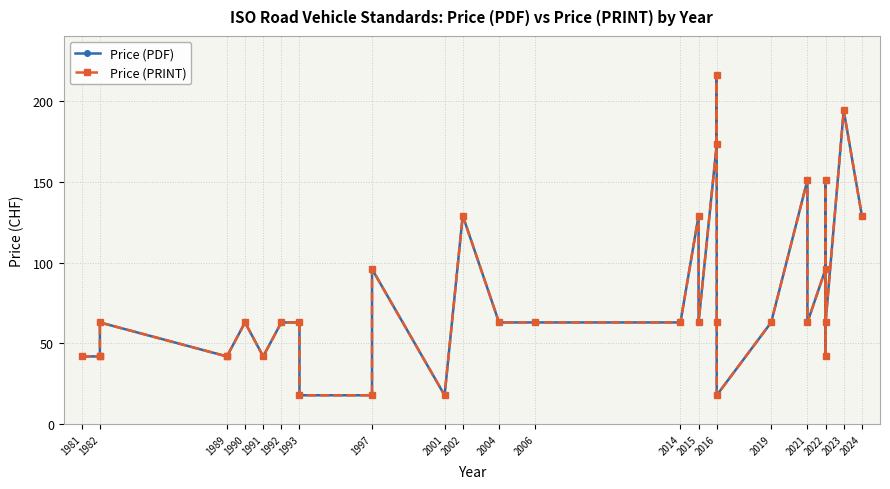

True or false: Price (PRINT) has a value of 27 at 2019.

False